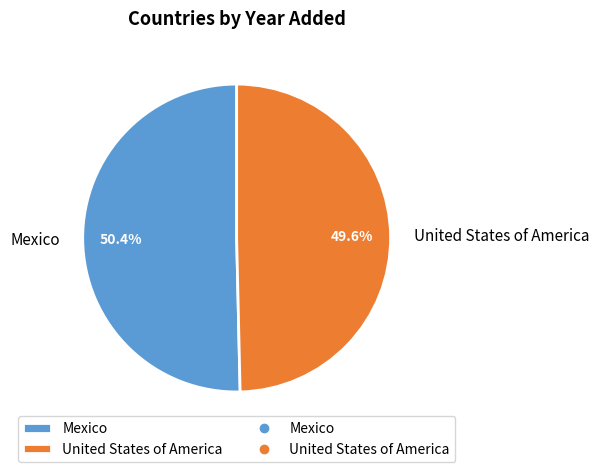

What is the ratio of the value at United States of America to the value at Mexico?

1.0